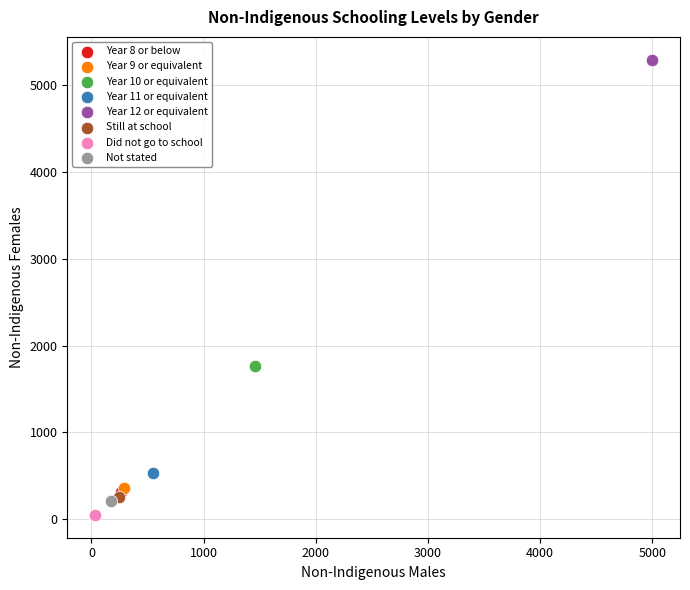

Which series contains the lowest Y value?

Did not go to school